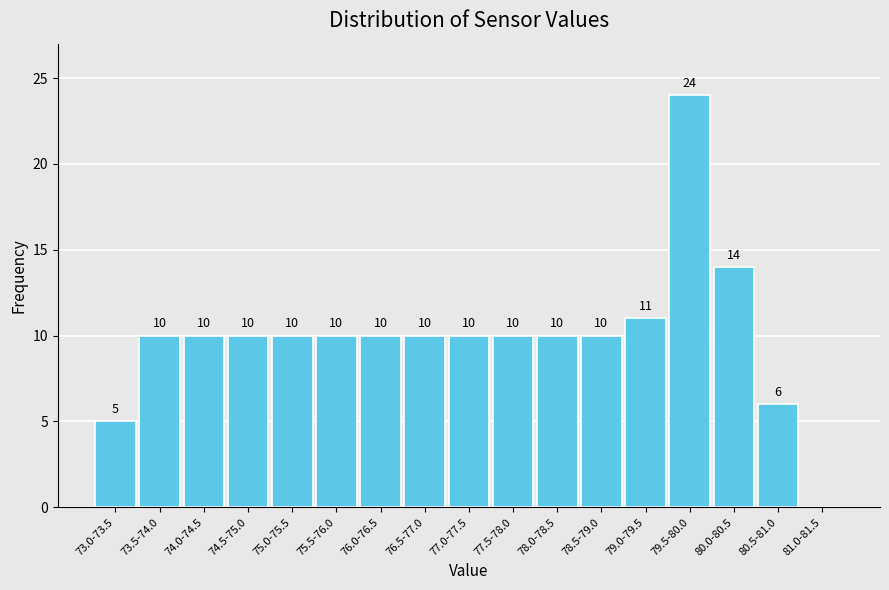

Reading left to right, extract all data points from this chart.

73.0-73.5=5	73.5-74.0=10	74.0-74.5=10	74.5-75.0=10	75.0-75.5=10	75.5-76.0=10	76.0-76.5=10	76.5-77.0=10	77.0-77.5=10	77.5-78.0=10	78.0-78.5=10	78.5-79.0=10	79.0-79.5=11	79.5-80.0=24	80.0-80.5=14	80.5-81.0=6	81.0-81.5=0